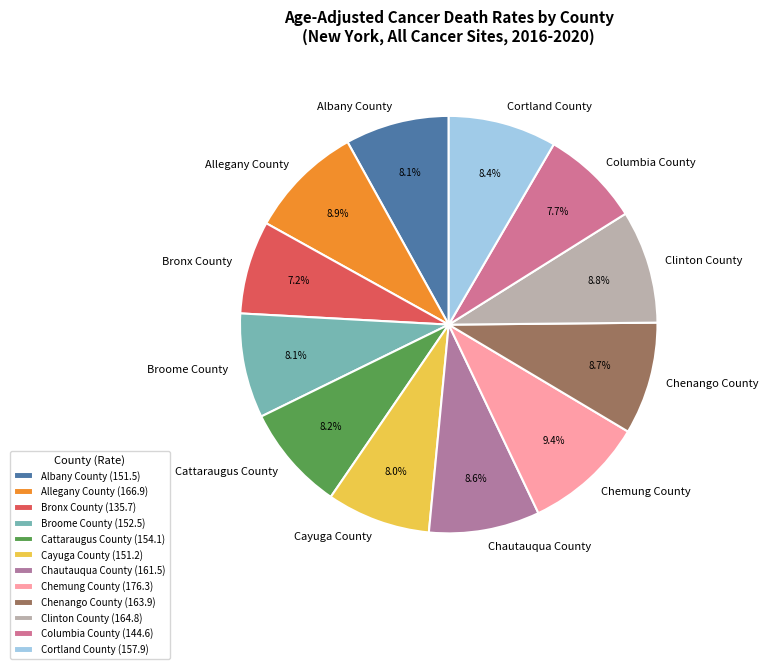

Combined, do Cattaraugus County and Broome County account for over 50%?

No